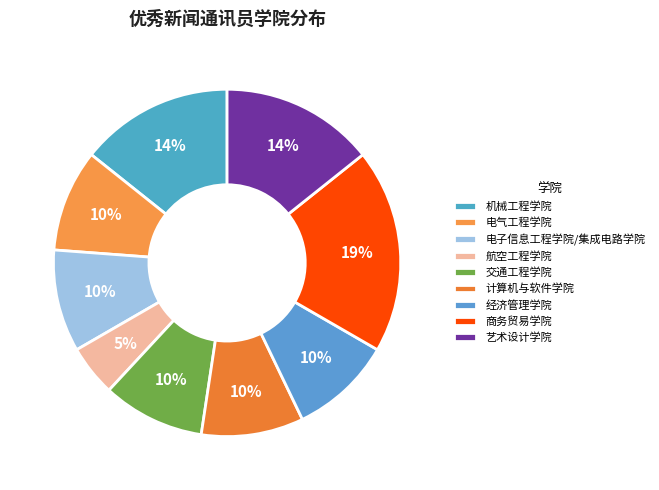

What is the largest slice in the pie chart?

商务贸易学院